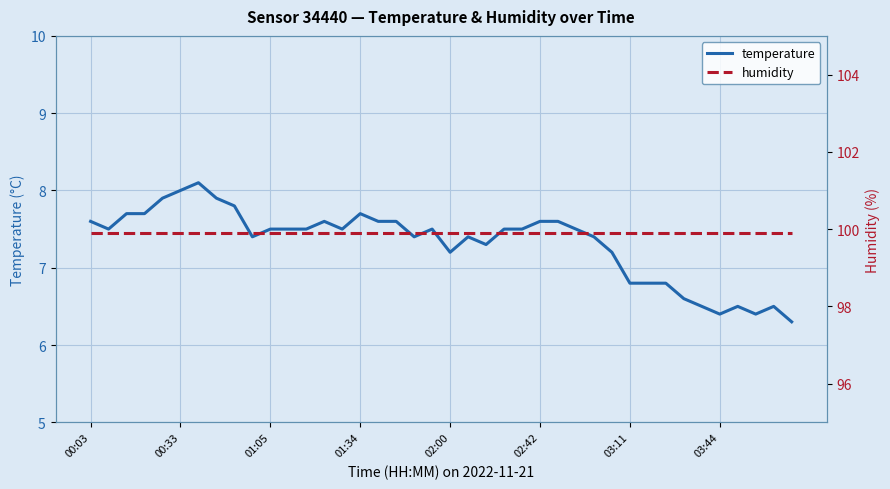

Where does the temperature series first go above 7?

00:03